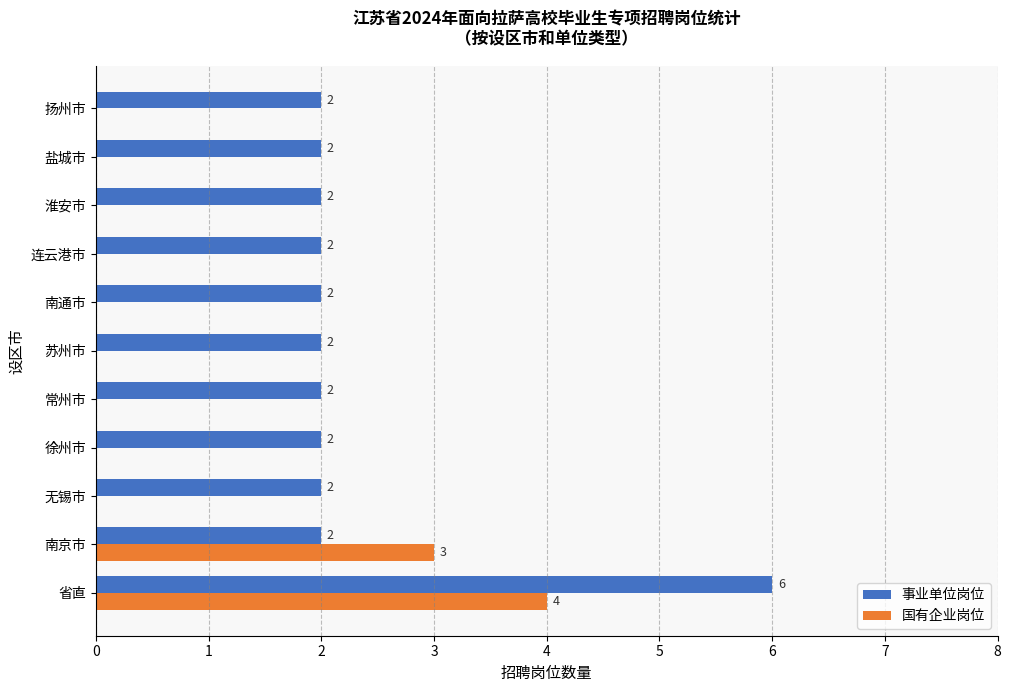

What is the sum of all 事业单位岗位 values?

26